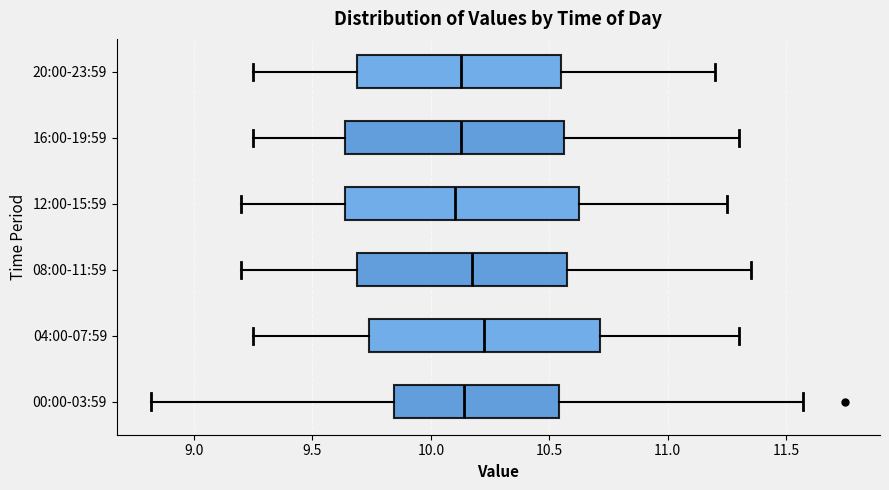

Where does the median line of the box for 12:00-15:59 sit on the x-axis? The values are not printed on the chart, so give them approximately, as read against the axis.

10.10